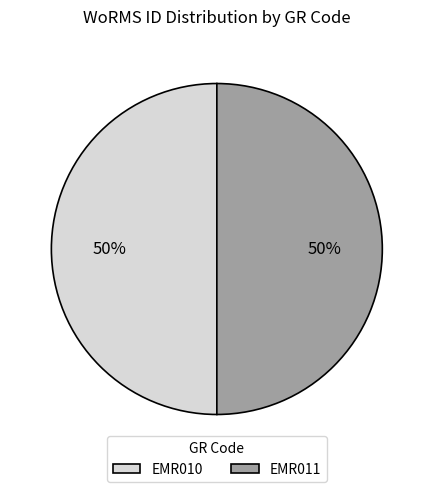

What percentage is the EMR011 slice, to the nearest percent?

50%